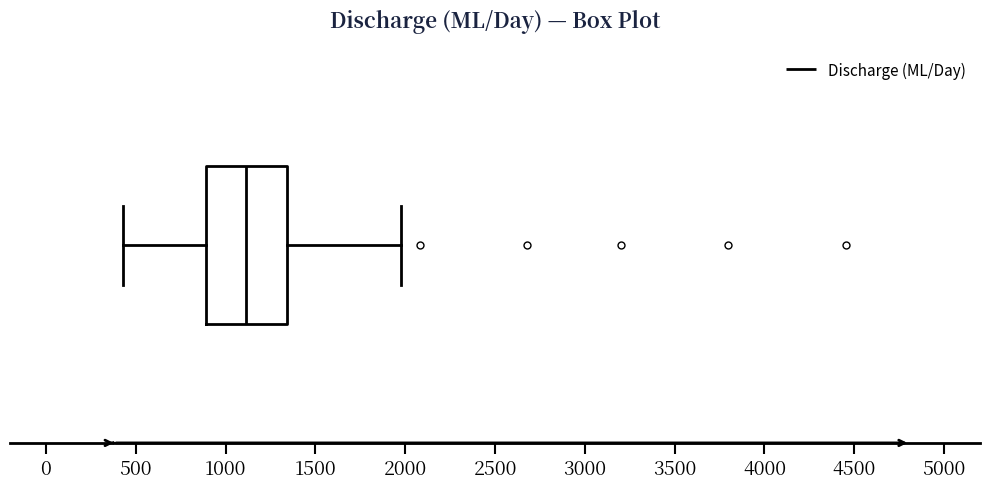

Where does the left whisker of the box end on the x-axis? The values are not printed on the chart, so give them approximately, as read against the axis.

450